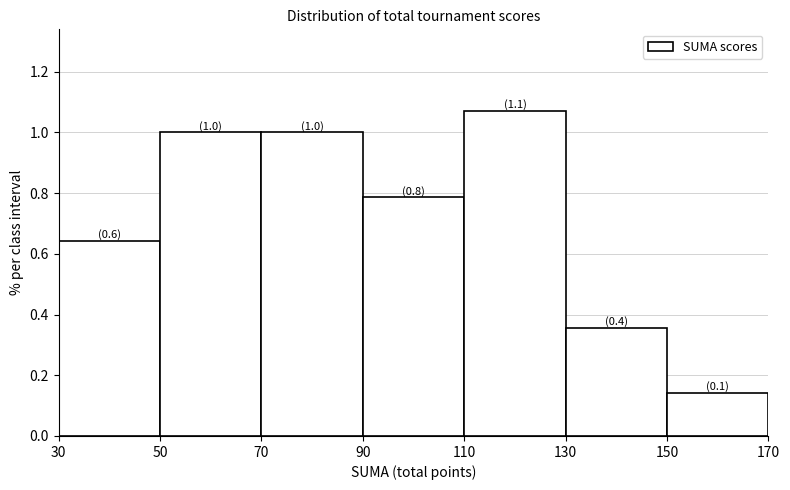

Which range on the x-axis has the tallest bar?

110 to 130